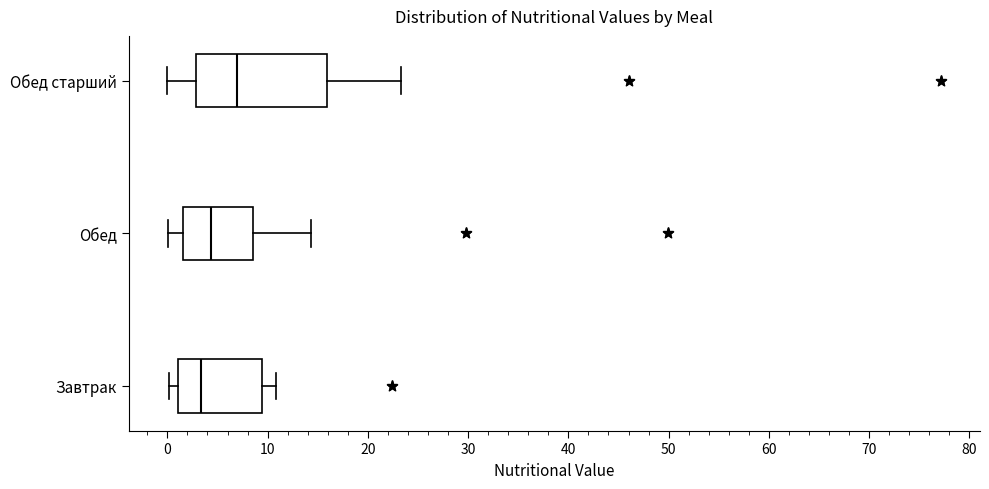

Where does the left whisker of the box for Обед end on the x-axis? The values are not printed on the chart, so give them approximately, as read against the axis.

0